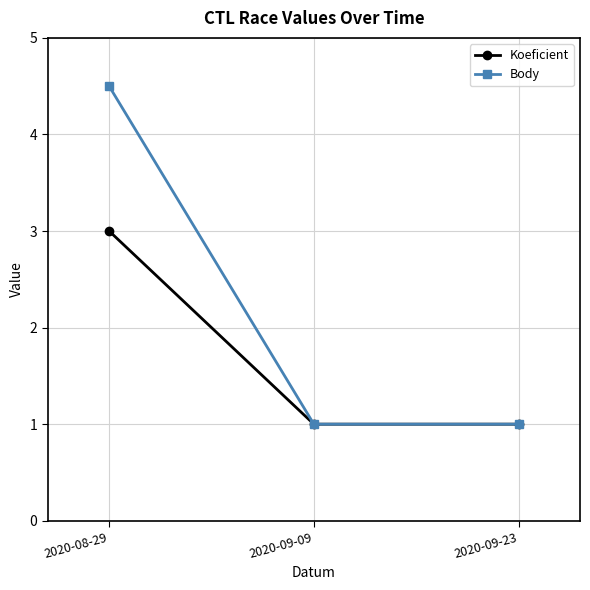

Reading left to right, list all the values displayed in this chart.

Koeficient: 3.0	1.0	1.0
Body: 4.5	1.0	1.0